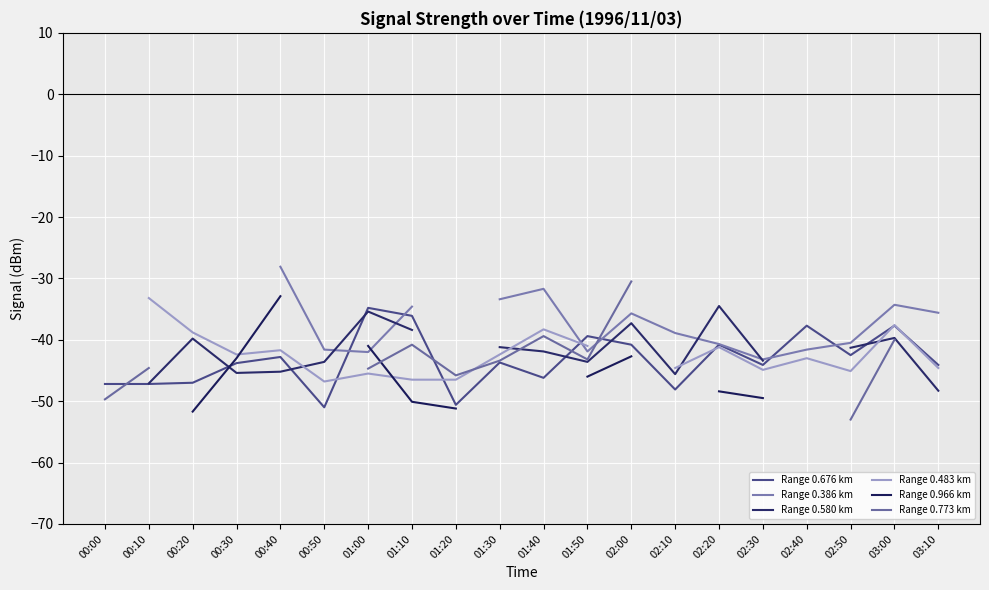

What is the spread (max minus min) of values at 00:20?

12.9